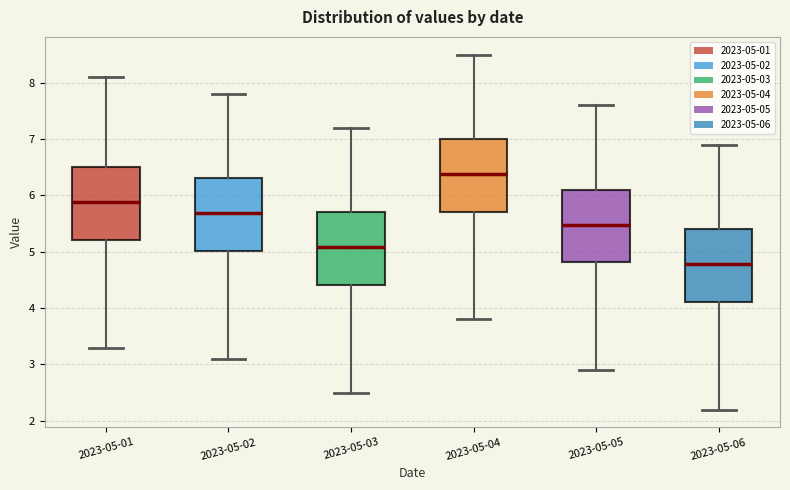

Reading left to right, read every box against the y-axis: the position of its median line, the range the box covers, and the ends of its whiskers. The values are not printed on the chart, so give them approximately, as read against the axis.

2023-05-01: median 5.9, box 5.2 to 6.5, whiskers 3.3 to 8.1
2023-05-02: median 5.7, box 5.0 to 6.3, whiskers 3.1 to 7.8
2023-05-03: median 5.1, box 4.4 to 5.7, whiskers 2.5 to 7.2
2023-05-04: median 6.4, box 5.7 to 7.0, whiskers 3.8 to 8.5
2023-05-05: median 5.5, box 4.8 to 6.1, whiskers 2.9 to 7.6
2023-05-06: median 4.8, box 4.1 to 5.4, whiskers 2.2 to 6.9